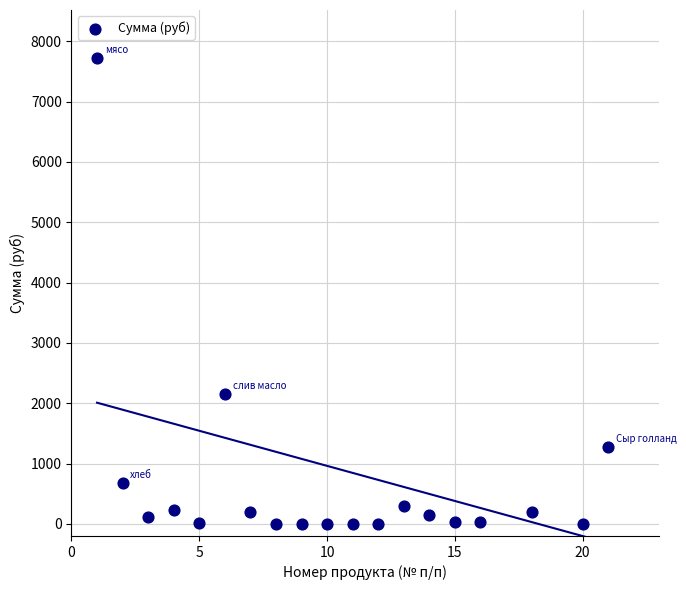

What Y value in the scatter plot is closest to 3858?

2150.6